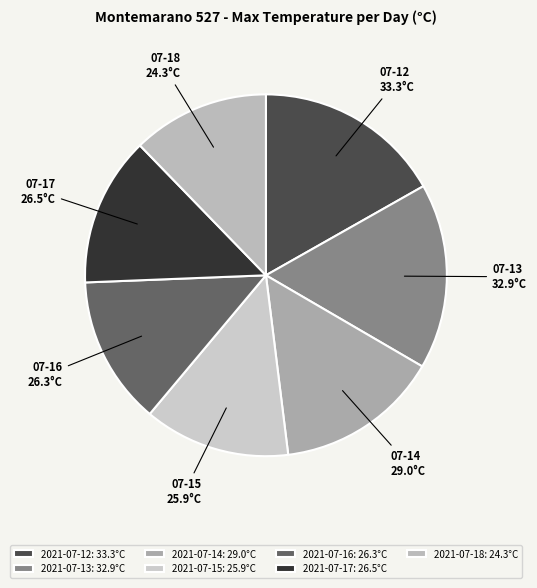

Is it true that 2021-07-14 is 15% of the pie?

True